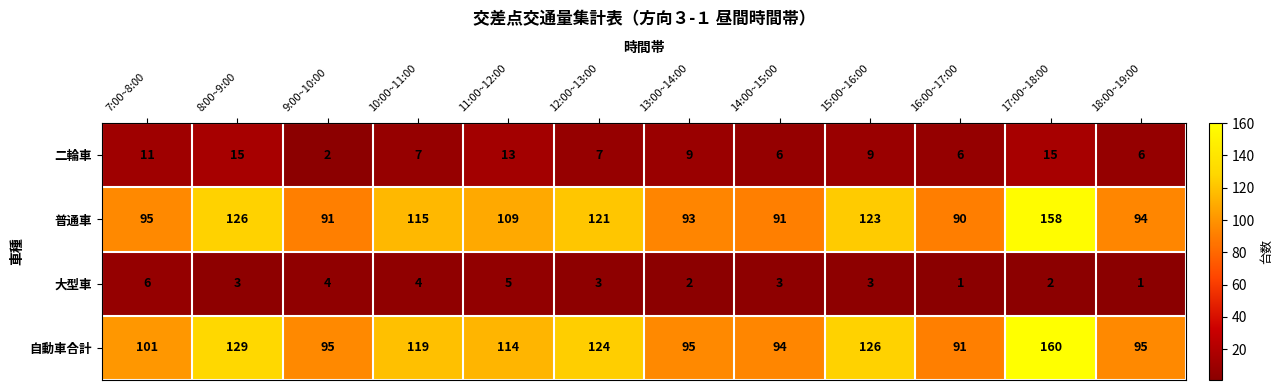

What is the maximum value shown in the chart?

160